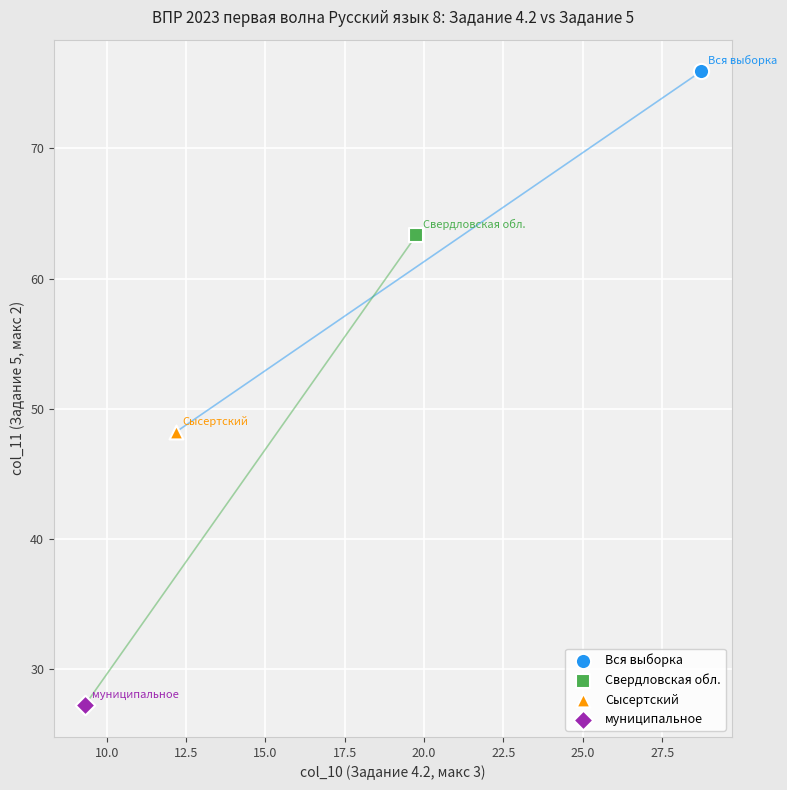

Which series contains the lowest Y value?

муниципальное